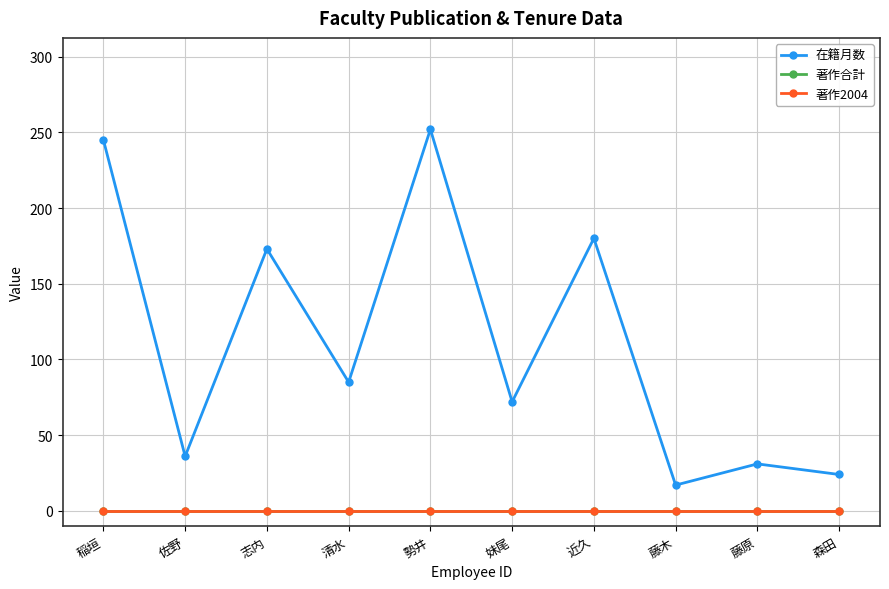

Reading left to right, what are all the values shown in this chart?

在籍月数: 稲垣=245	佐野=36	志内=173	清水=85	勢井=252	妹尾=72	近久=180	藤木=17	藤原=31	森田=24
著作合計: 稲垣=0	佐野=0	志内=0	清水=0	勢井=0	妹尾=0	近久=0	藤木=0	藤原=0	森田=0
著作2004: 稲垣=0	佐野=0	志内=0	清水=0	勢井=0	妹尾=0	近久=0	藤木=0	藤原=0	森田=0